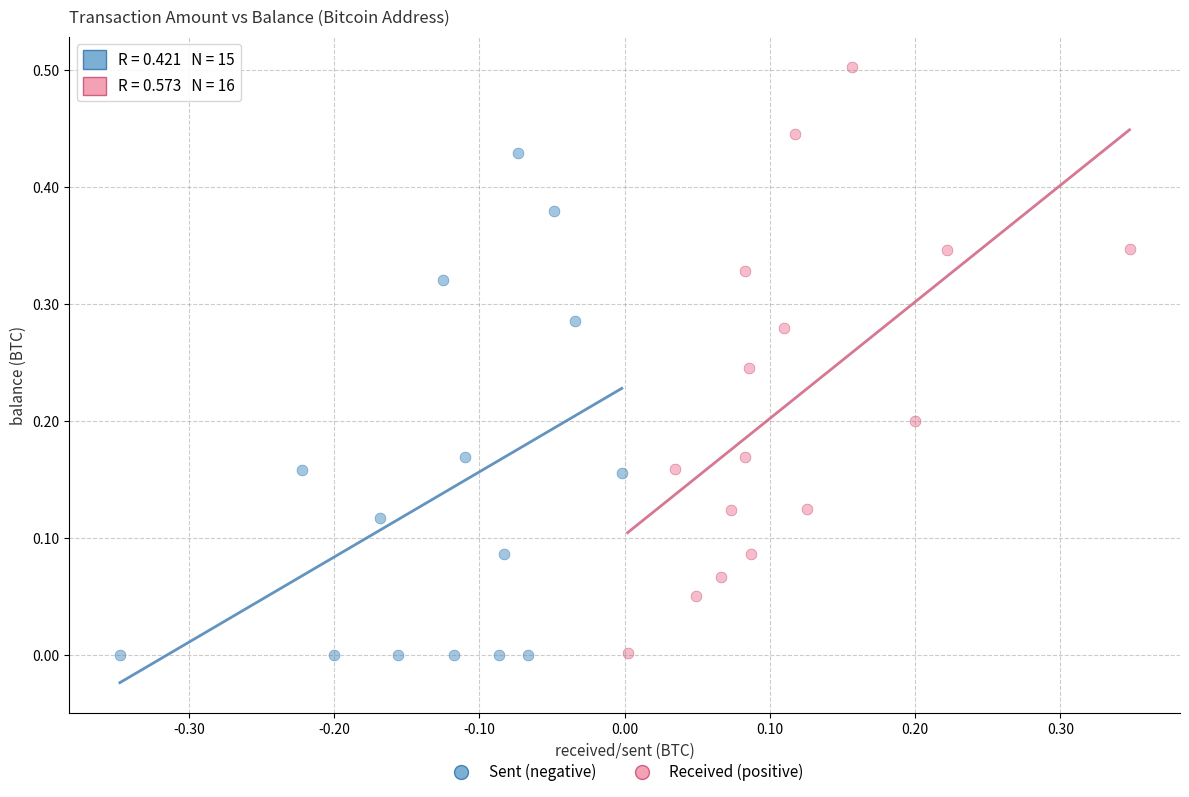

Which series has the largest Y range (max minus min)?

Received (positive)